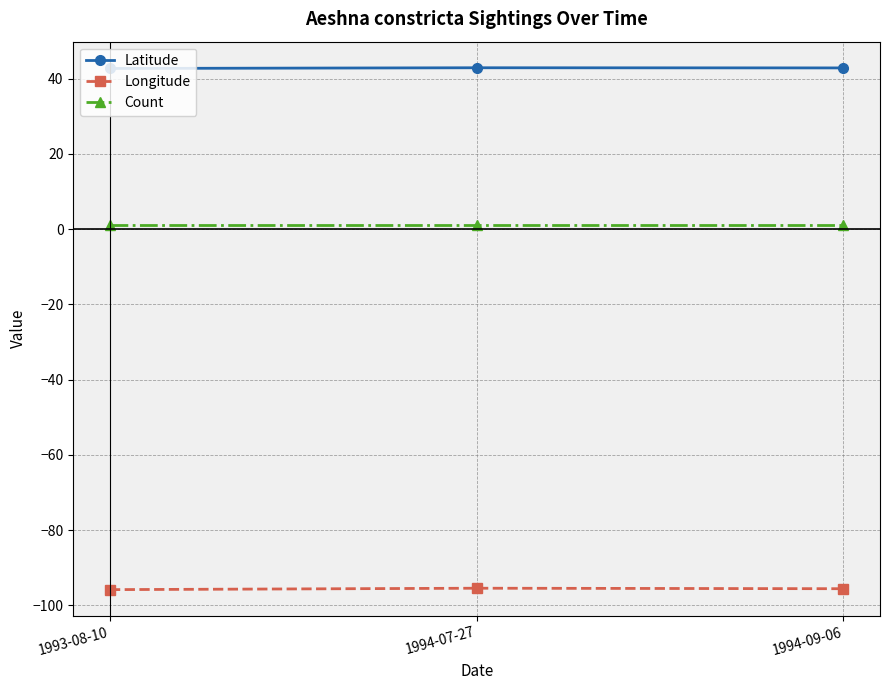

What is the difference between the highest and lowest values at 1994-09-06?

138.4